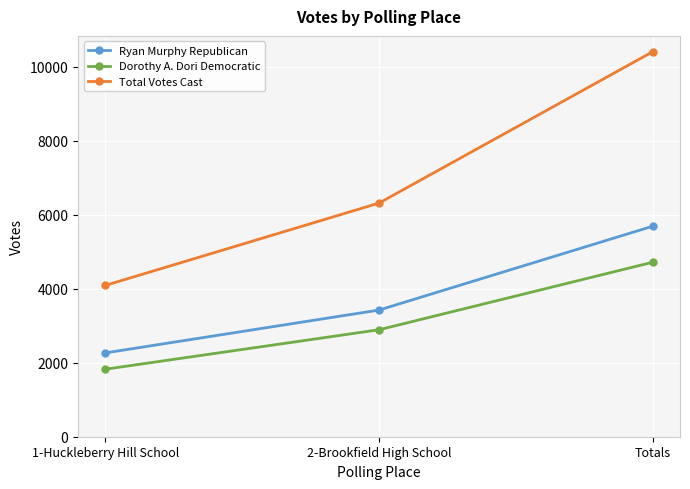

Reading left to right, transcribe all the data shown in this chart.

Ryan Murphy Republican: 1-Huckleberry Hill School=2267	2-Brookfield High School=3426	Totals=5693
Dorothy A. Dori Democratic: 1-Huckleberry Hill School=1826	2-Brookfield High School=2893	Totals=4719
Total Votes Cast: 1-Huckleberry Hill School=4093	2-Brookfield High School=6319	Totals=10412